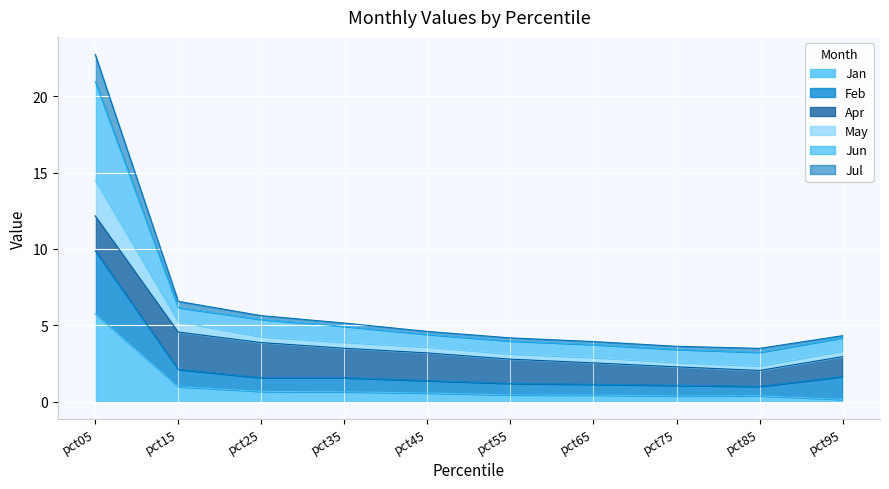

What is the value of the Jun point at the 5th from the left?

4.4